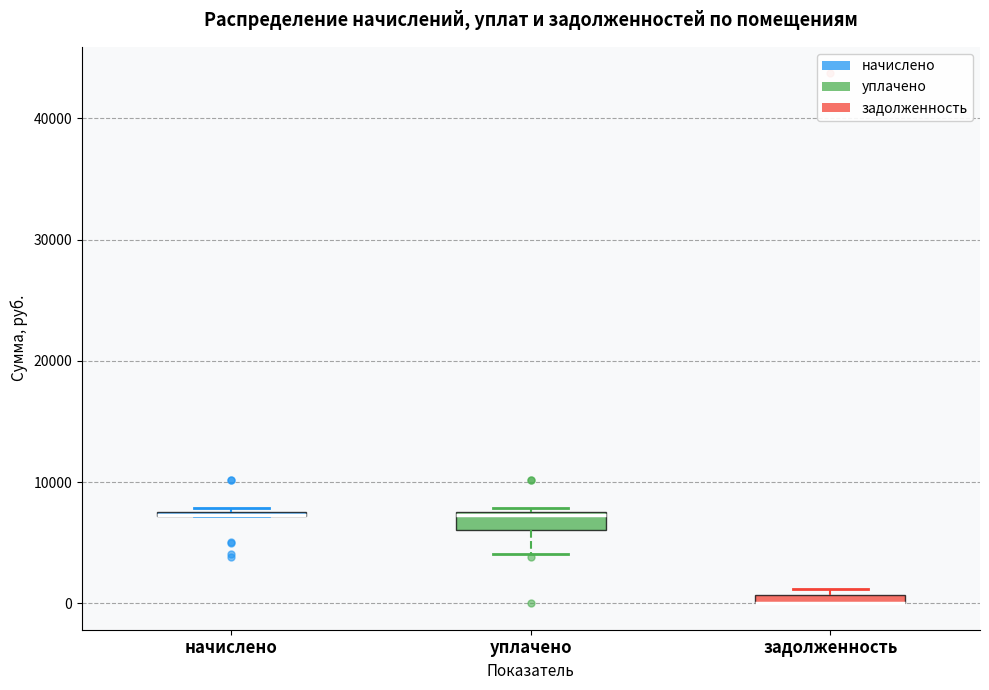

Where is the upper edge of the box for задолженность on the y-axis? The values are not printed on the chart, so give them approximately, as read against the axis.

1000